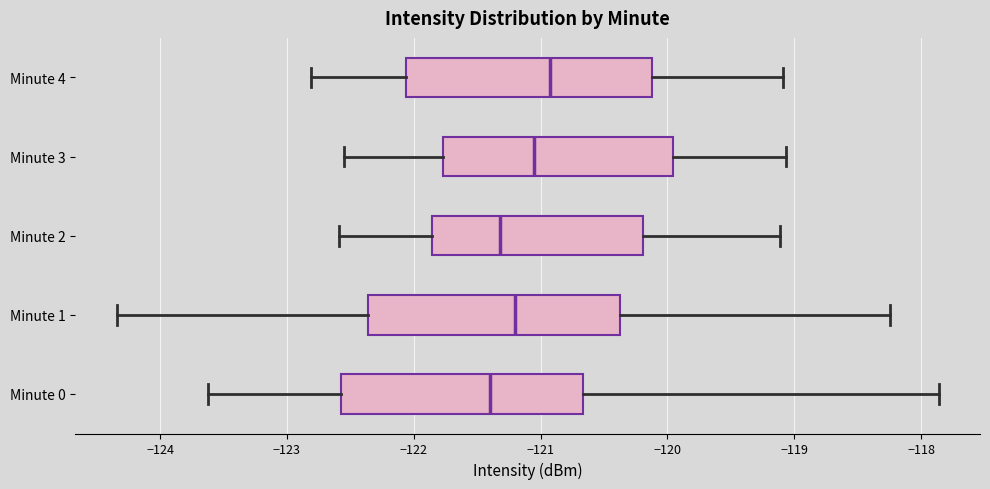

Where is the right edge of the box for Minute 3 on the x-axis? The values are not printed on the chart, so give them approximately, as read against the axis.

-120.0